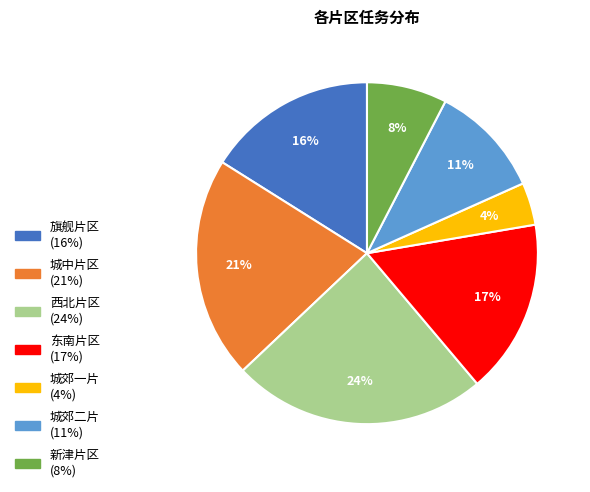

Which slice is the largest?

西北片区